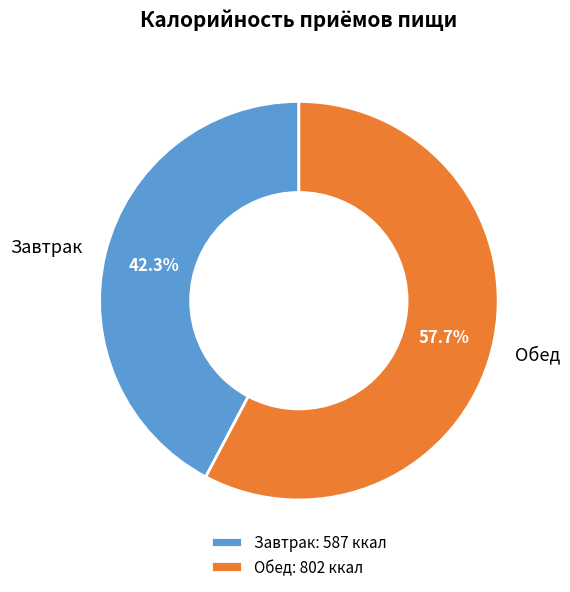

Count the number of slices in the pie.

2